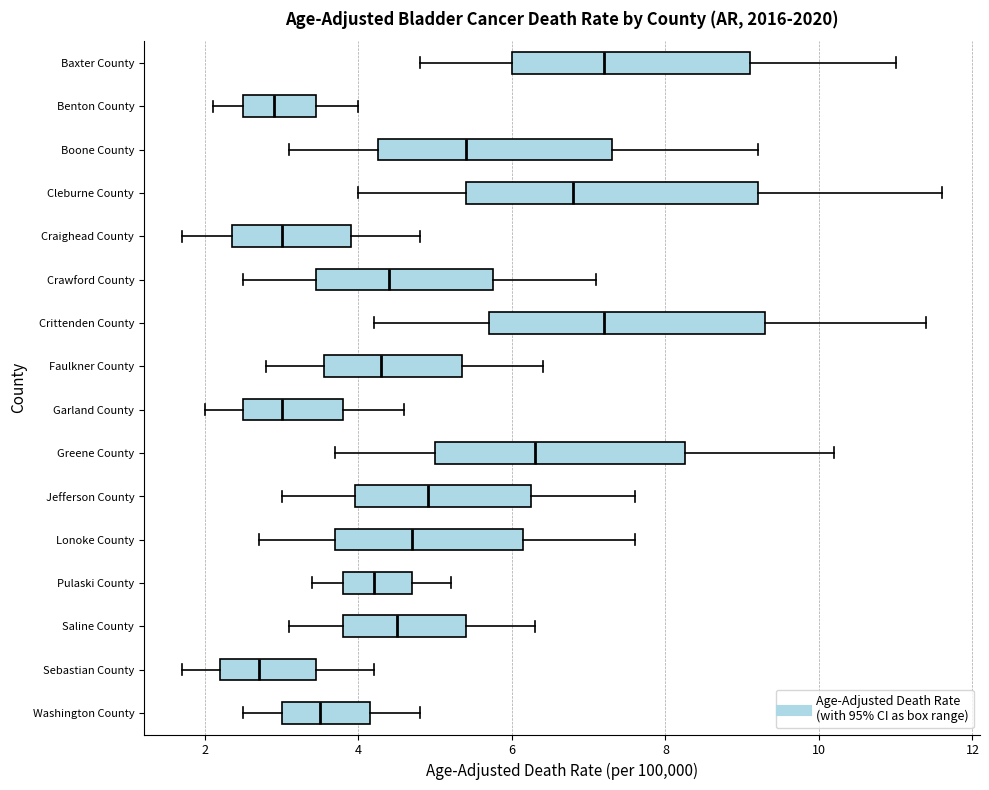

Where is the right edge of the box for Cleburne County on the x-axis? The values are not printed on the chart, so give them approximately, as read against the axis.

9.2